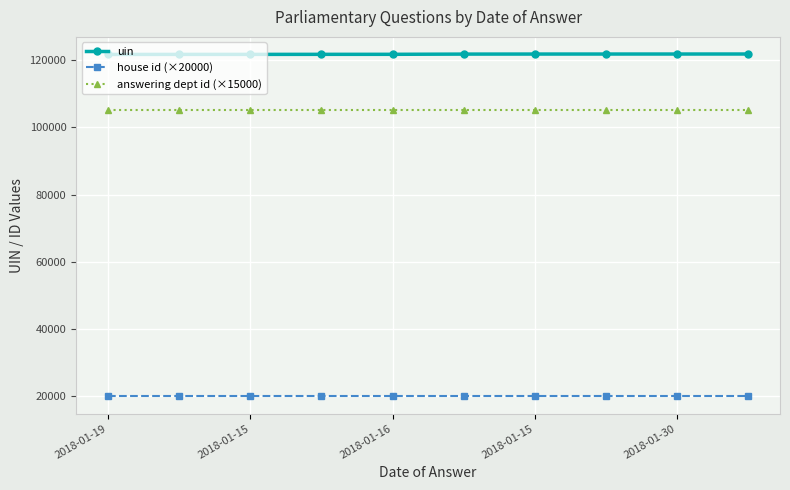

What are all the series names shown in the legend?

uin, house id (×20000), answering dept id (×15000)